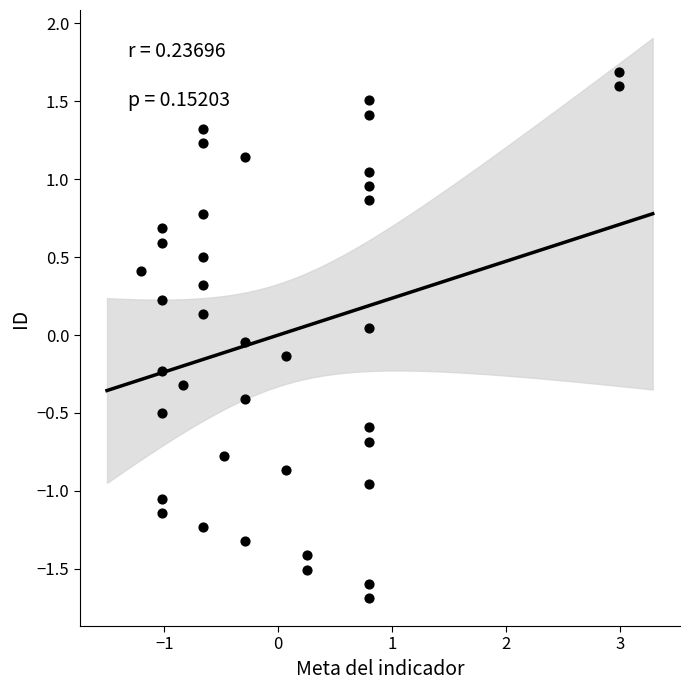

What is the range of Y values (max minus min)?

3.4